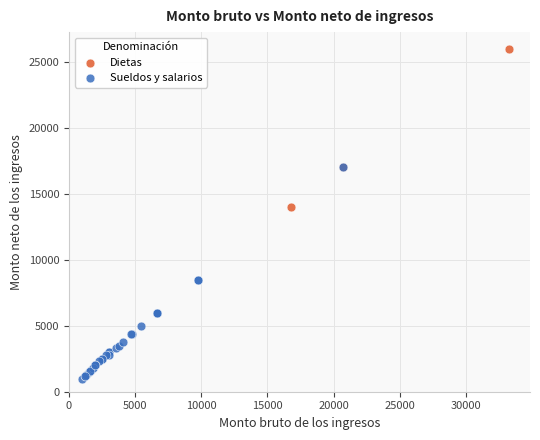

Which series reaches the minimum Y coordinate?

Sueldos y salarios